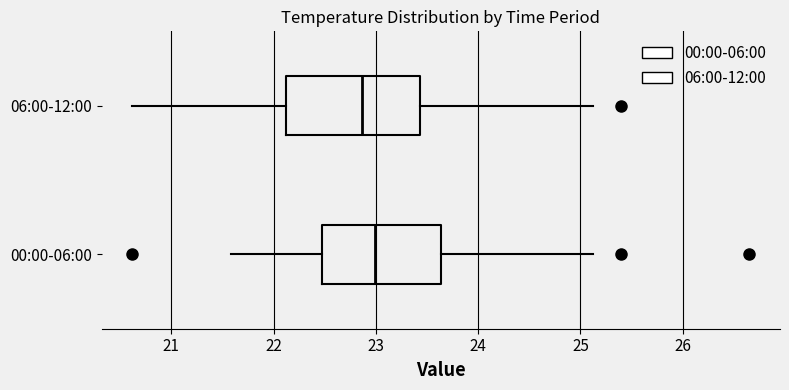

Comparing the boxes themselves (not the whiskers), which one is the widest?

06:00-12:00